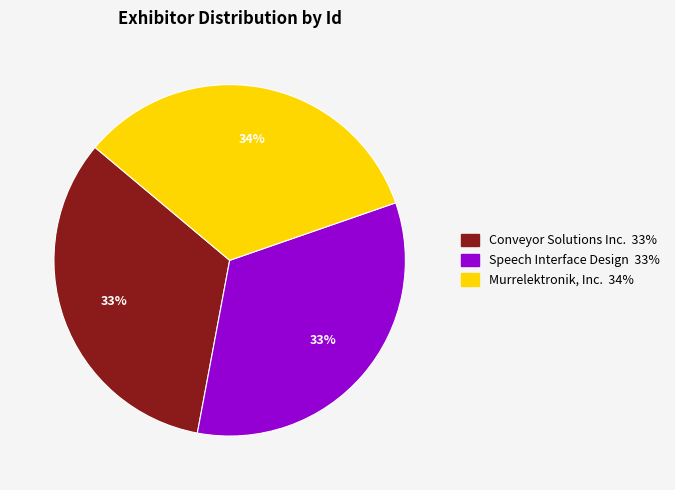

Is it true that Speech Interface Design is 26% of the pie?

False